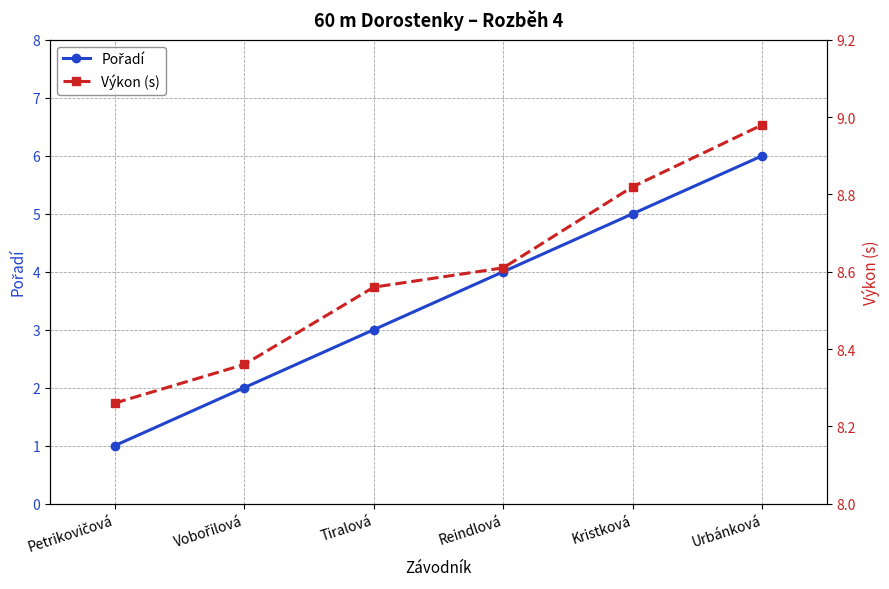

Reading right to left, list all the values displayed in this chart.

Pořadí: Urbánková=6.0	Kristková=5.0	Reindlová=4.0	Tiralová=3.0	Vobořilová=2.0	Petrikovičová=1.0
Výkon (s): Urbánková=9.0	Kristková=8.8	Reindlová=8.6	Tiralová=8.6	Vobořilová=8.4	Petrikovičová=8.3